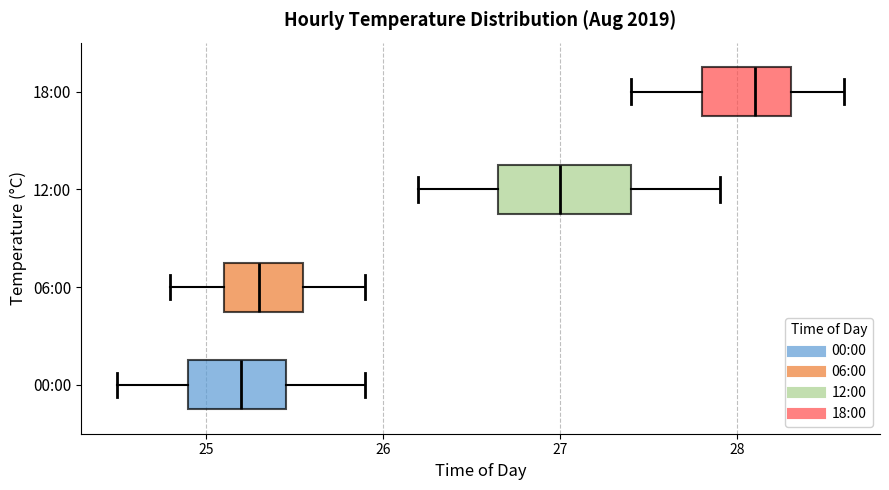

Where is the right edge of the box for 12:00 on the x-axis? The values are not printed on the chart, so give them approximately, as read against the axis.

27.4